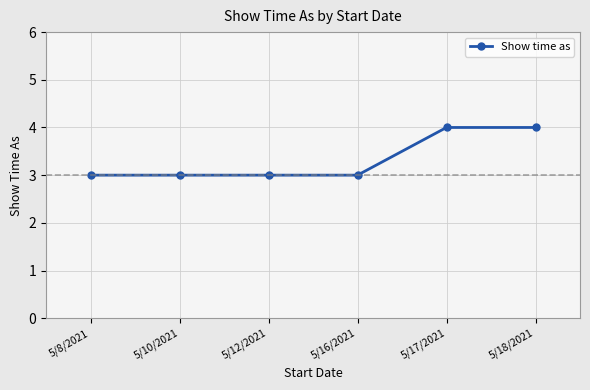

What is the label of the 5th point from the right?

5/10/2021